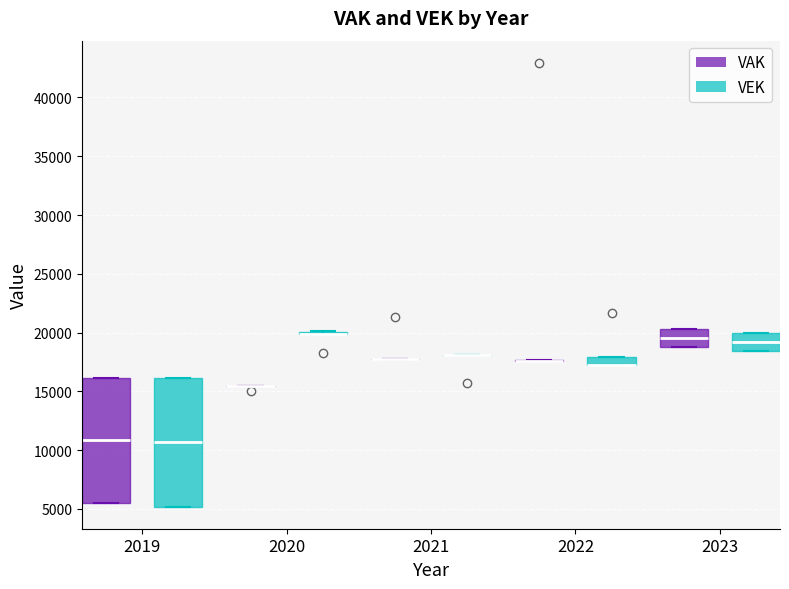

Where does the median line of the box for 2023 (VEK) sit on the y-axis? The values are not printed on the chart, so give them approximately, as read against the axis.

19000